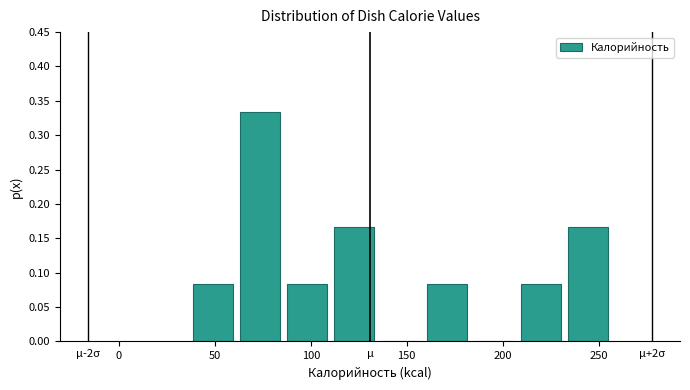

Over which range of the x-axis is the bar tallest?

60 to 85